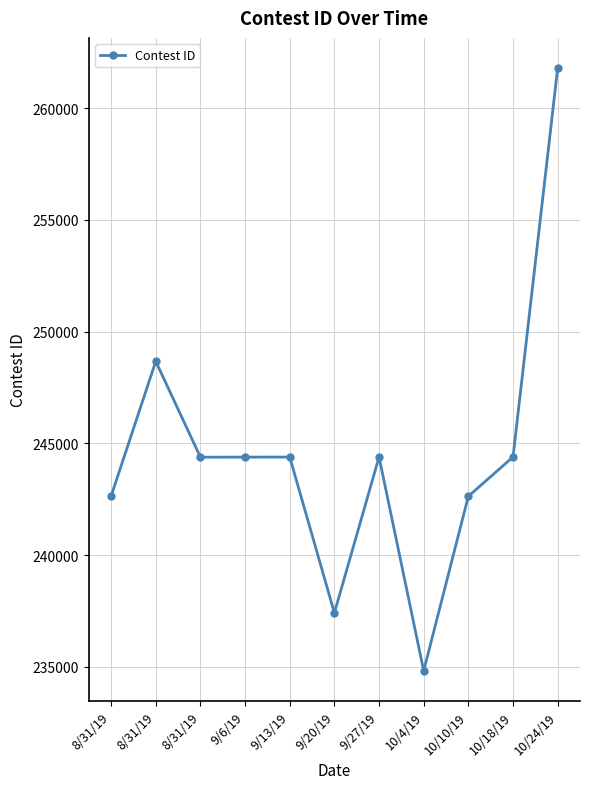

Which has a higher value, 9/13/19 or 8/31/19?

9/13/19